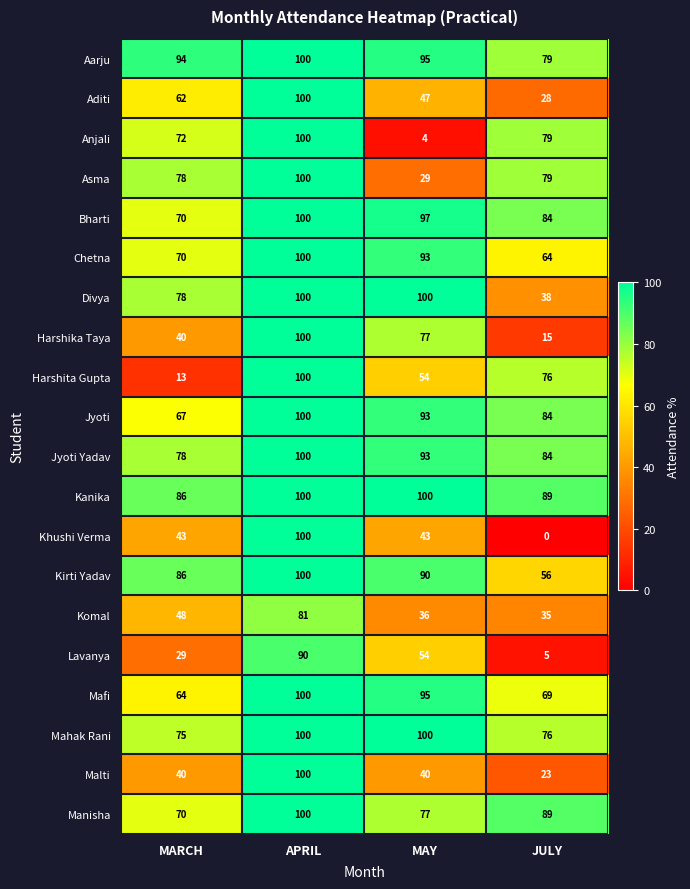

What is the greatest value displayed?

100